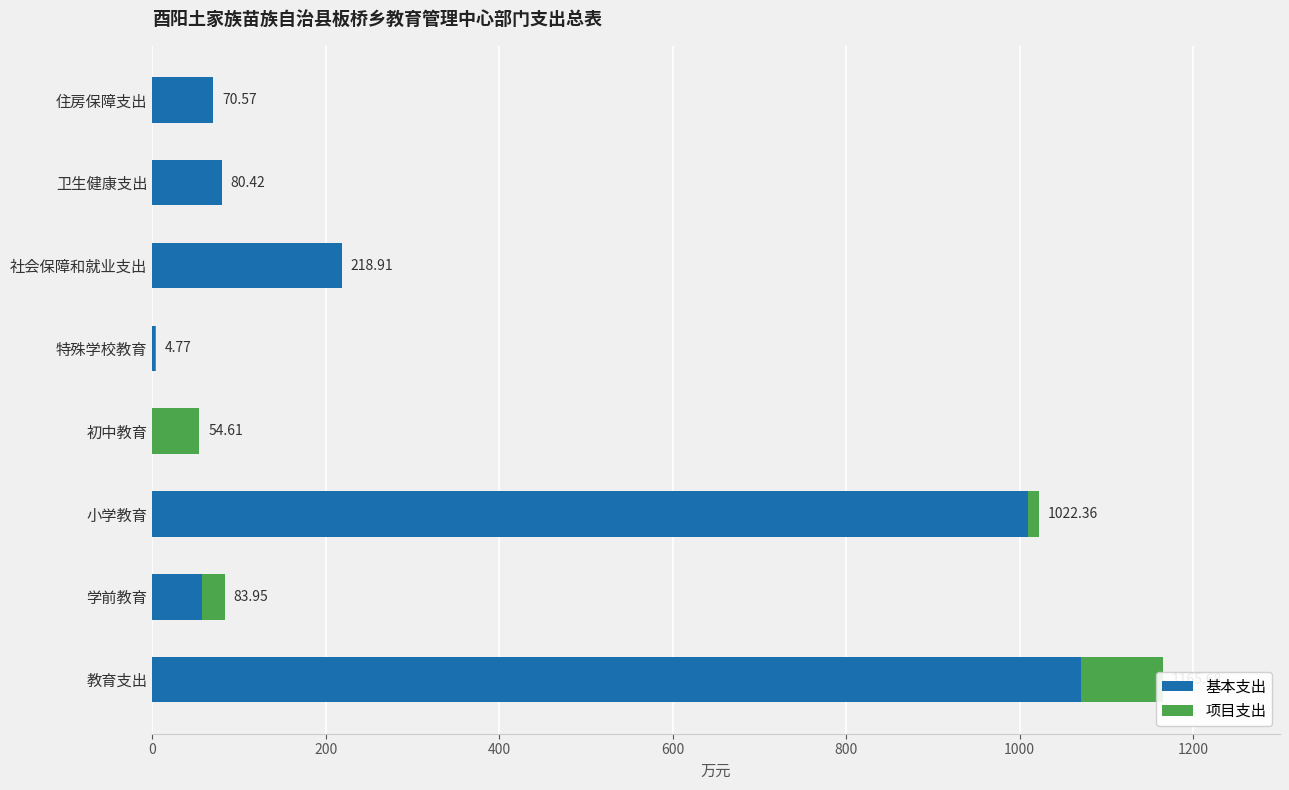

Reading right to left, transcribe all the data shown in this chart.

基本支出: 70.6	80.4	218.9	3.6	0.0	1009.9	57.4	1070.8
项目支出: 0.0	0.0	0.0	1.2	54.6	12.5	26.5	94.8